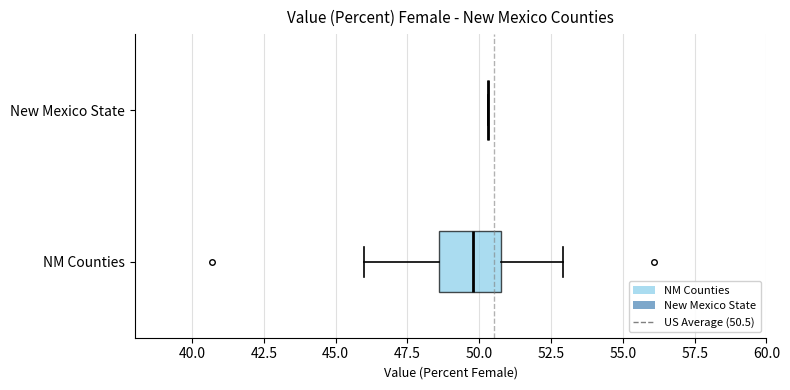

Comparing the boxes themselves (not the whiskers), which one is the widest?

NM Counties